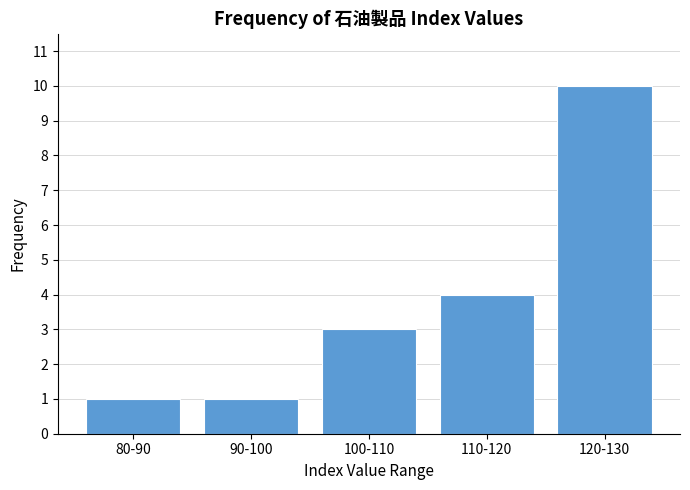

Reading left to right, extract all data points from this chart.

80-90=1	90-100=1	100-110=3	110-120=4	120-130=10